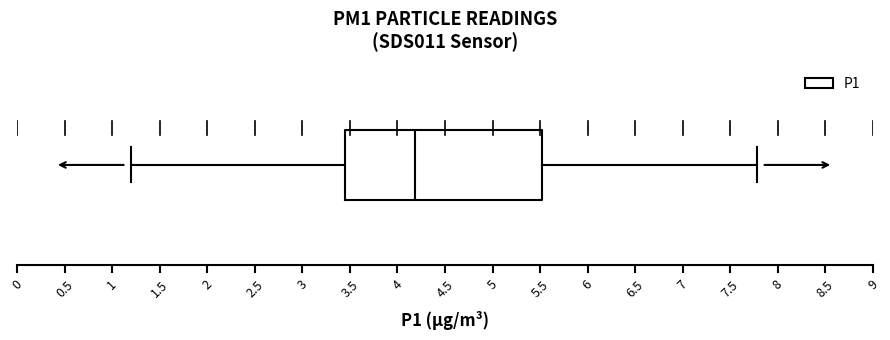

Where is the right edge of the box on the x-axis? The values are not printed on the chart, so give them approximately, as read against the axis.

5.50